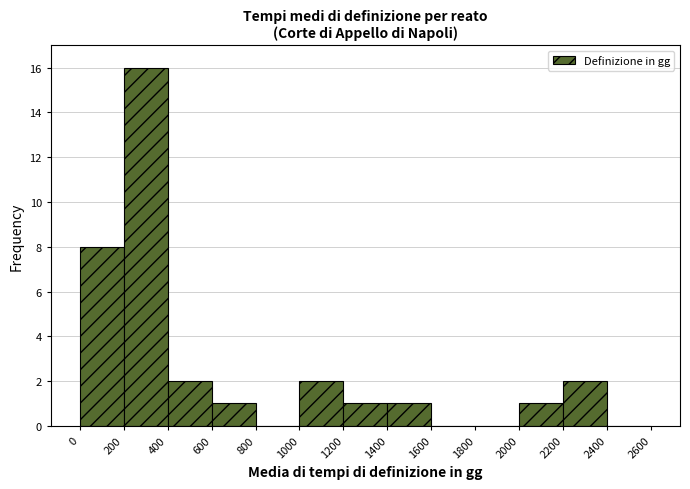

Reading left to right, list every bar in this chart as the range it spans on the x-axis followed by its height. The values are not printed on the chart, so give them approximately, as read against the axis.

0 to 200: 8
200 to 400: 16
400 to 600: 2
600 to 800: 1
800 to 1000: 0
1000 to 1200: 2
1200 to 1400: 1
1400 to 1600: 1
1600 to 1800: 0
1800 to 2000: 0
2000 to 2200: 1
2200 to 2400: 2
2400 to 2600: 0